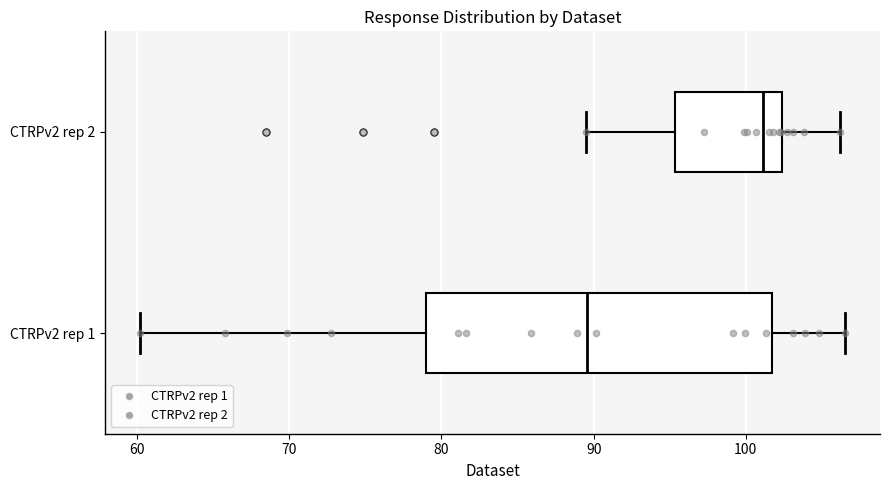

Which box has the furthest to the left median line?

CTRPv2 rep 1